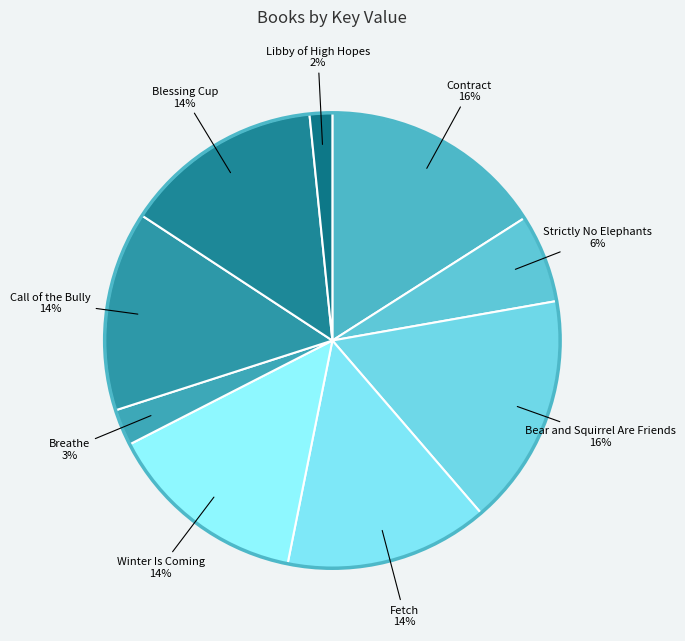

The Call of the Bully slice represents 14% of the pie. True or false?

True